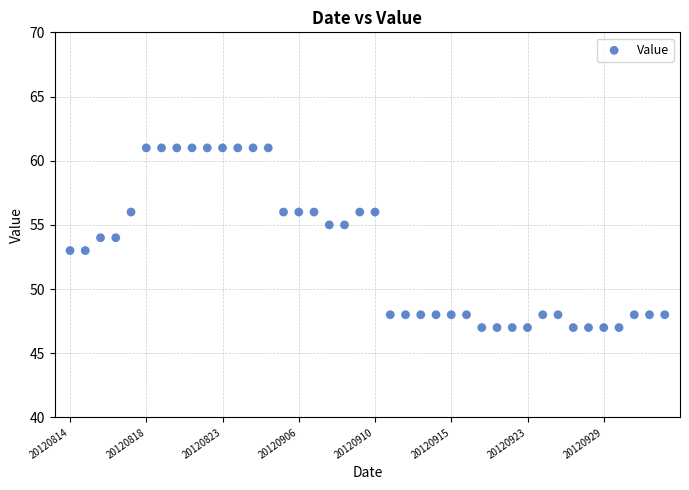

What is the range of Y values (max minus min)?

14